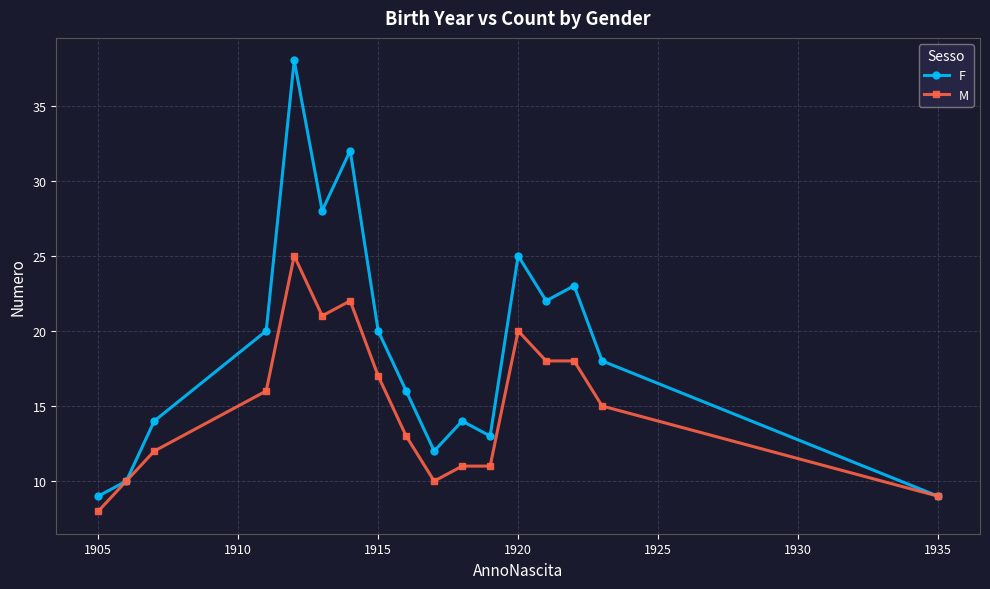

What is the value of the M point at the 7th from the left?

22